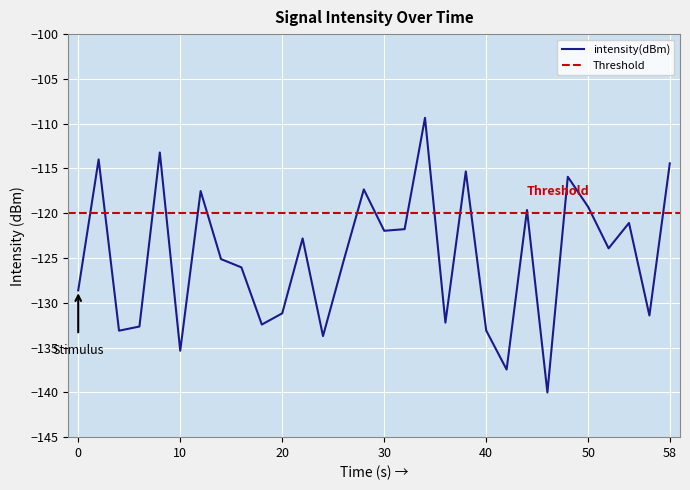

What is the difference between the second highest and second lowest values?

24.2